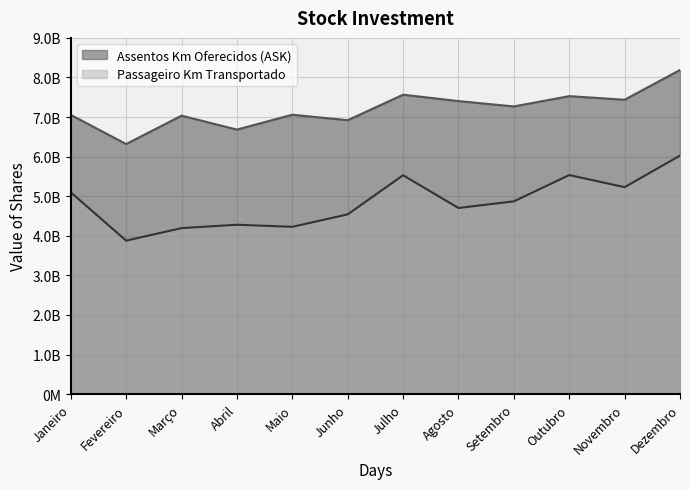

What is the greatest value displayed?

8189438709